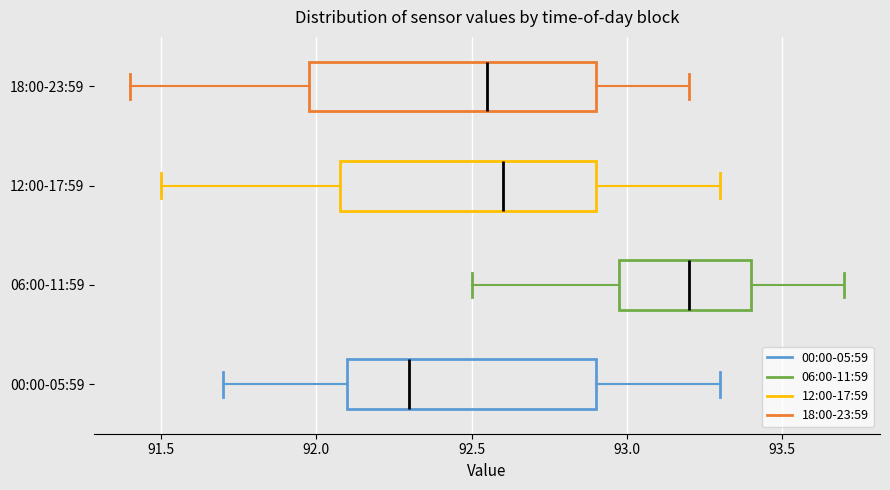

Where is the left edge of the box for 00:00-05:59 on the x-axis? The values are not printed on the chart, so give them approximately, as read against the axis.

92.10